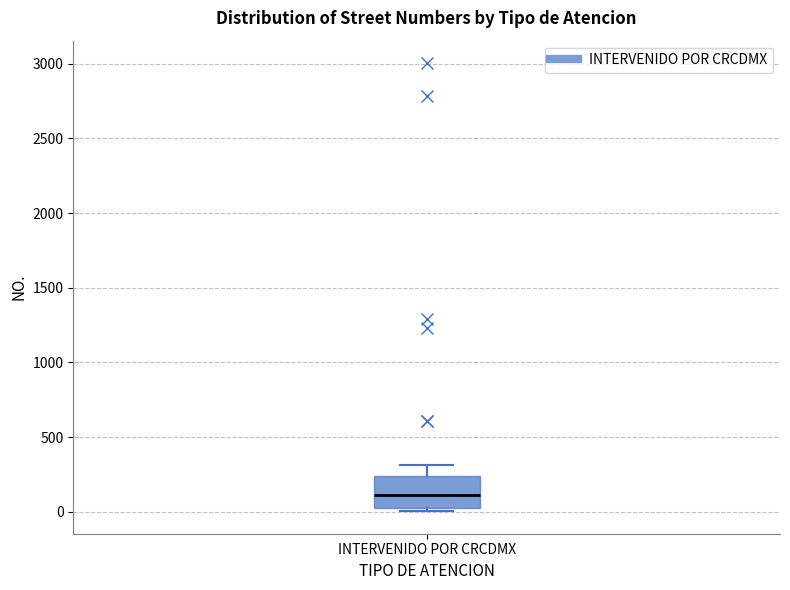

Read this box plot against the y-axis: the position of the median line, the range covered by the box, and the ends of both whiskers. The values are not printed on the chart, so give them approximately, as read against the axis.

median 100, box 50 to 250, whiskers 0 to 300